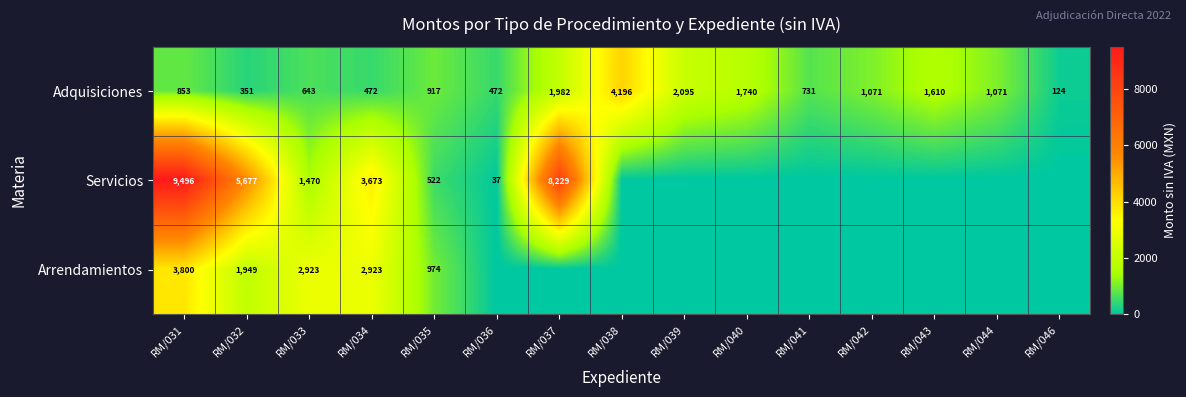

Is it true that Adquisiciones equals 4196 at RM/038?

True